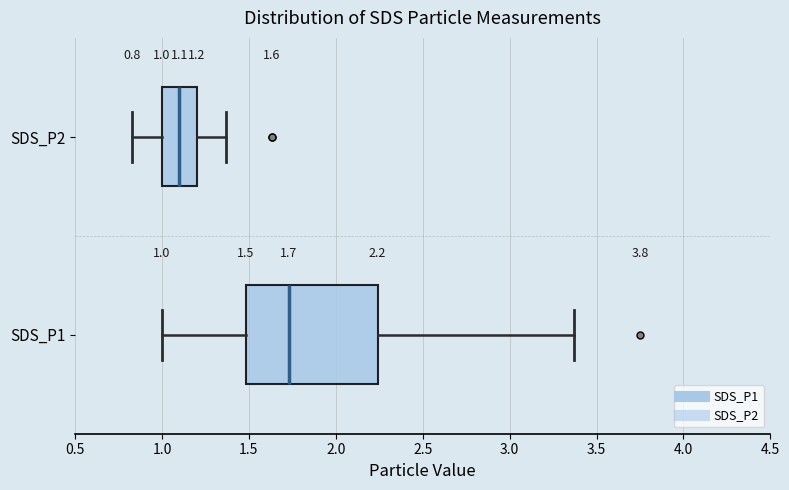

Comparing the boxes themselves (not the whiskers), which one is the widest?

SDS_P1